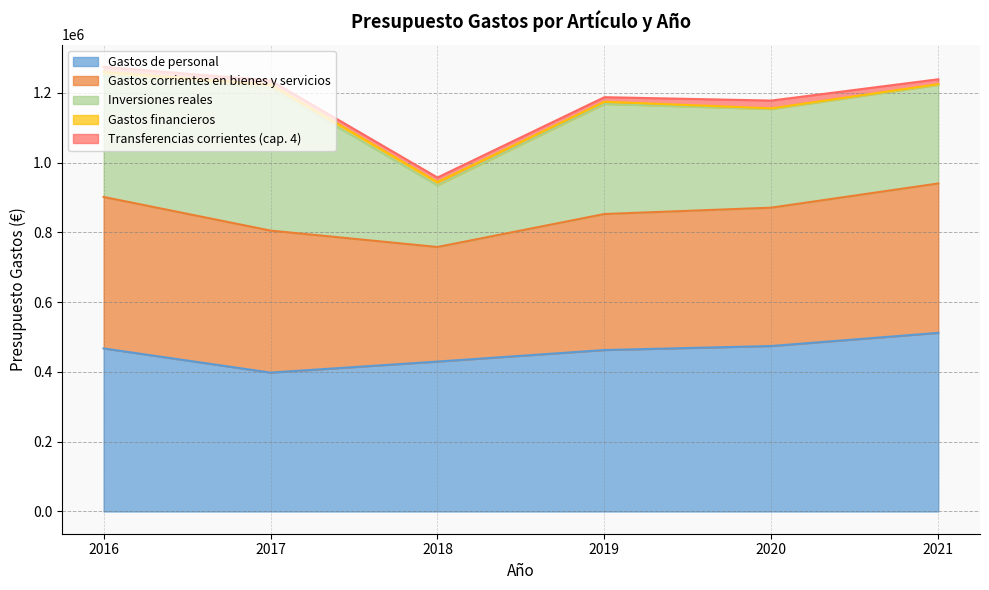

What is the difference between the maximum and second lowest values in the Gastos corrientes en bienes y servicios series?

44360.2